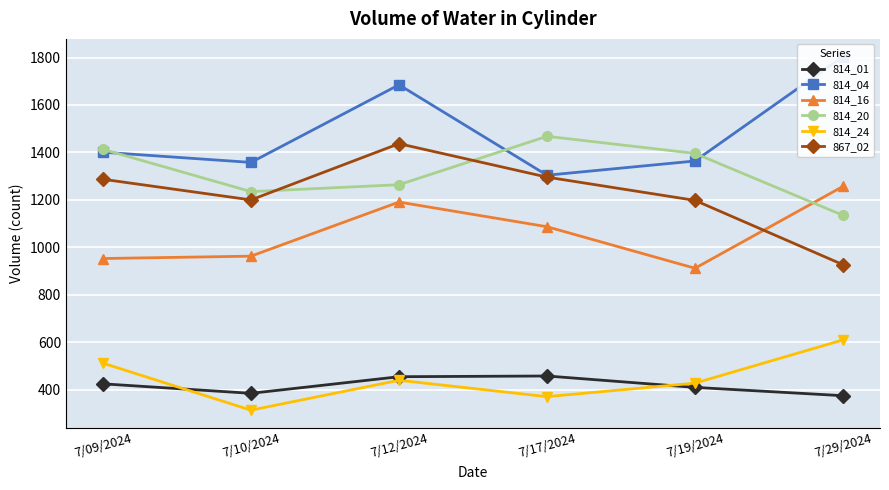

True or false: 814_04 and 867_02 intersect in this chart.

False